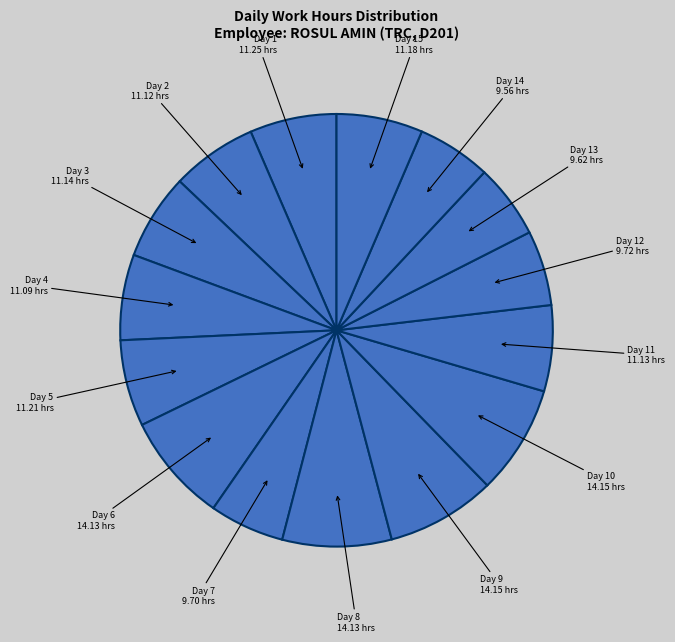

How many slices are in this pie chart?

15